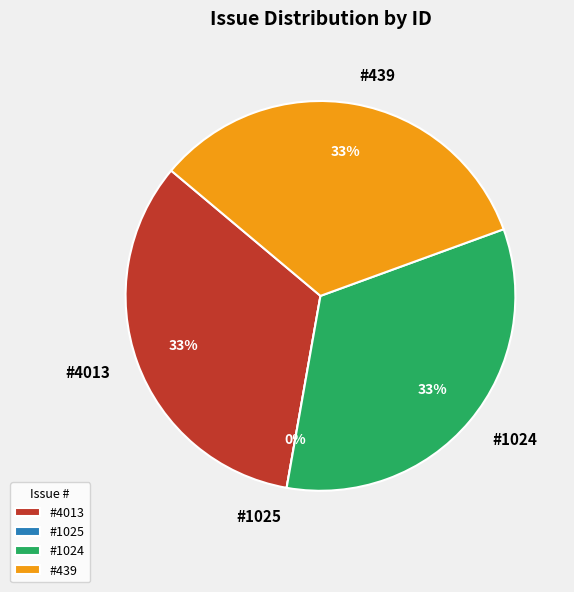

Rank the categories by value from highest to lowest.

4013, 1024, 439, 1025